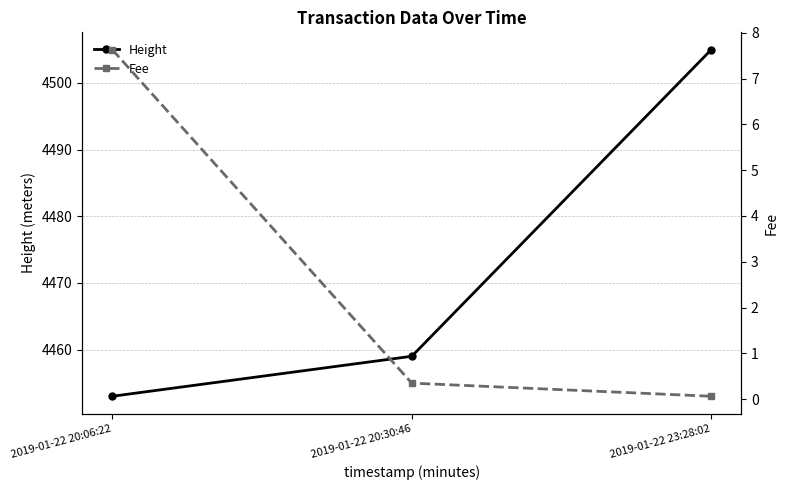

Which series changed the most between 2019-01-22 20:06:22 and 2019-01-22 20:30:46?

Fee